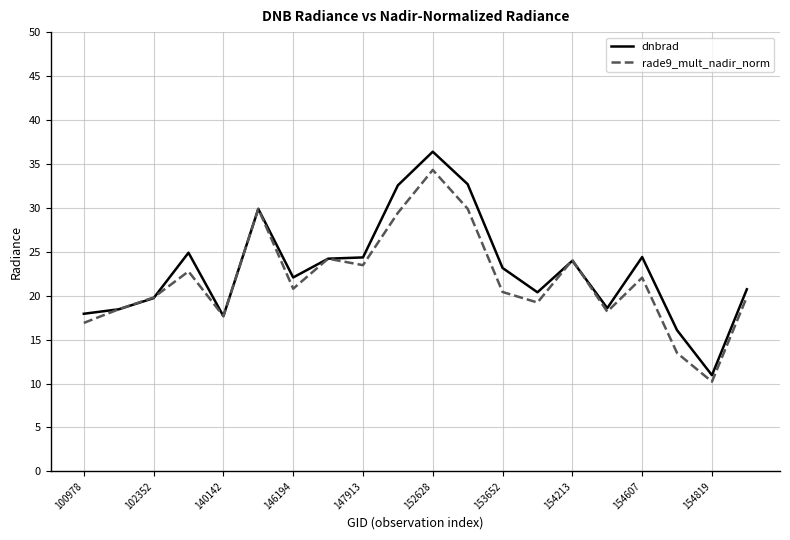

What is the lowest value of the rade9_mult_nadir_norm series?

10.2